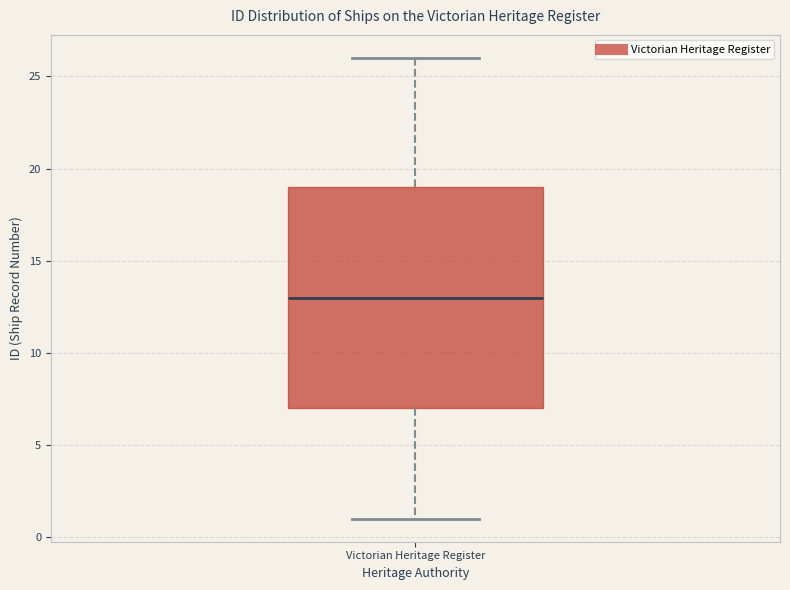

Transcribe this box plot: give where the median line is, the range the box spans, and where the two whiskers end, as read against the y-axis. The values are not printed on the chart, so give them approximately, as read against the axis.

median 13, box 7 to 19, whiskers 1 to 26